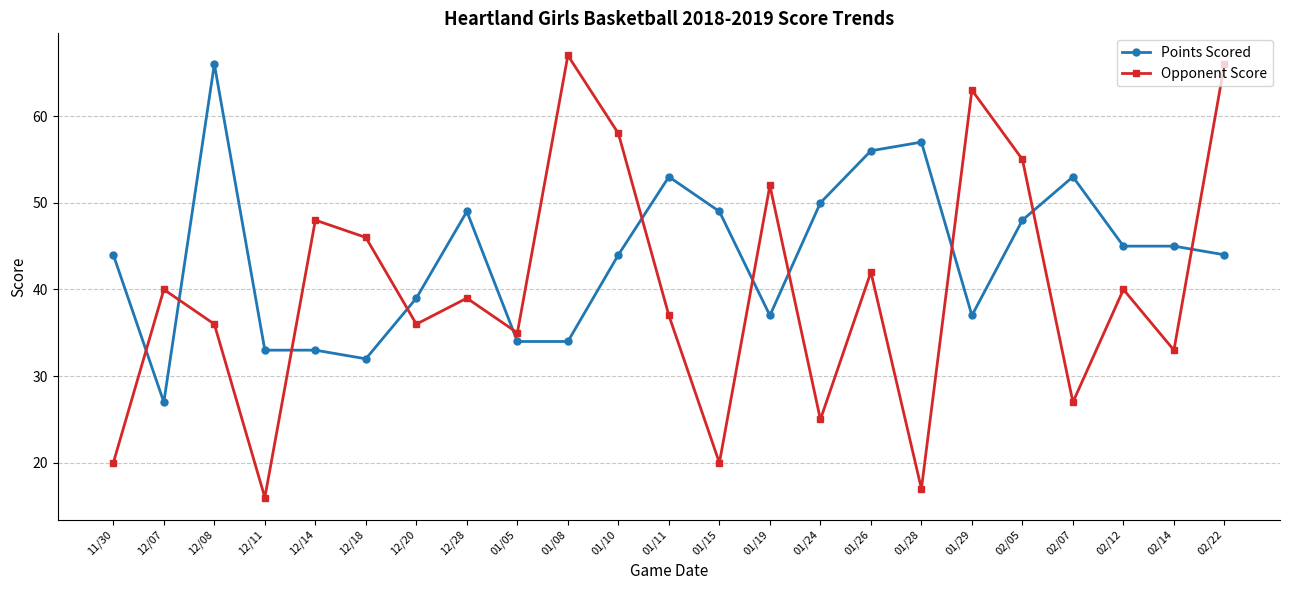

At which category does Points Scored reach its first local peak?

12/08